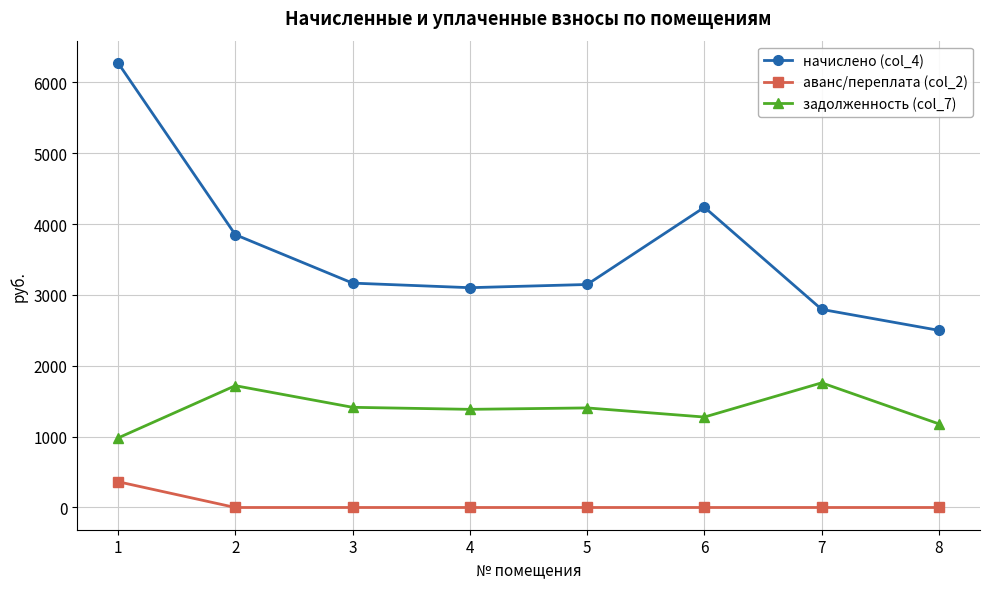

At 5, list the series in order from smallest to largest.

аванс/переплата (col_2), задолженность (col_7), начислено (col_4)